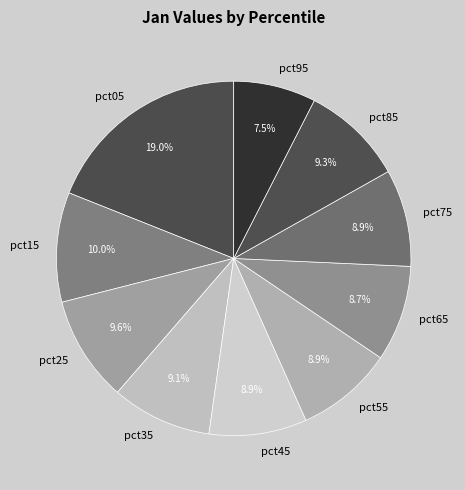

Does any single category account for the majority?

No